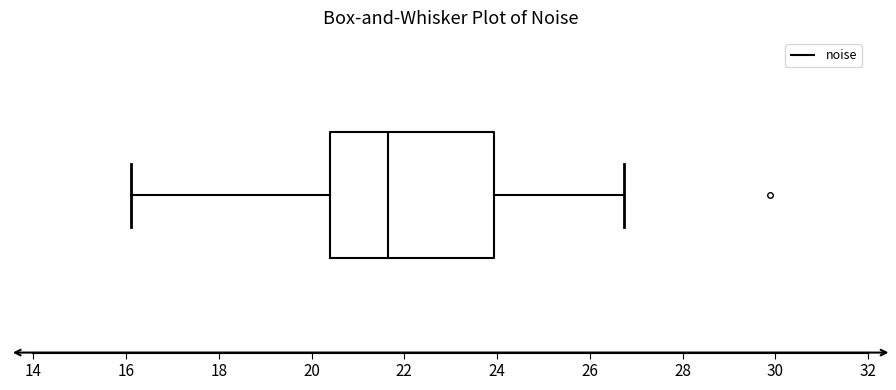

Transcribe this box plot: give where the median line is, the range the box spans, and where the two whiskers end, as read against the x-axis. The values are not printed on the chart, so give them approximately, as read against the axis.

median 21.6, box 20.4 to 24.0, whiskers 16.2 to 26.8